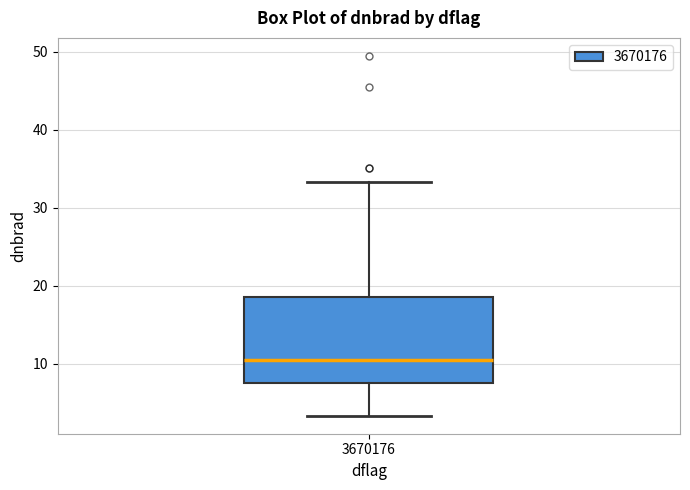

Read this box plot against the y-axis: the position of the median line, the range covered by the box, and the ends of both whiskers. The values are not printed on the chart, so give them approximately, as read against the axis.

median 11, box 8 to 19, whiskers 3 to 33